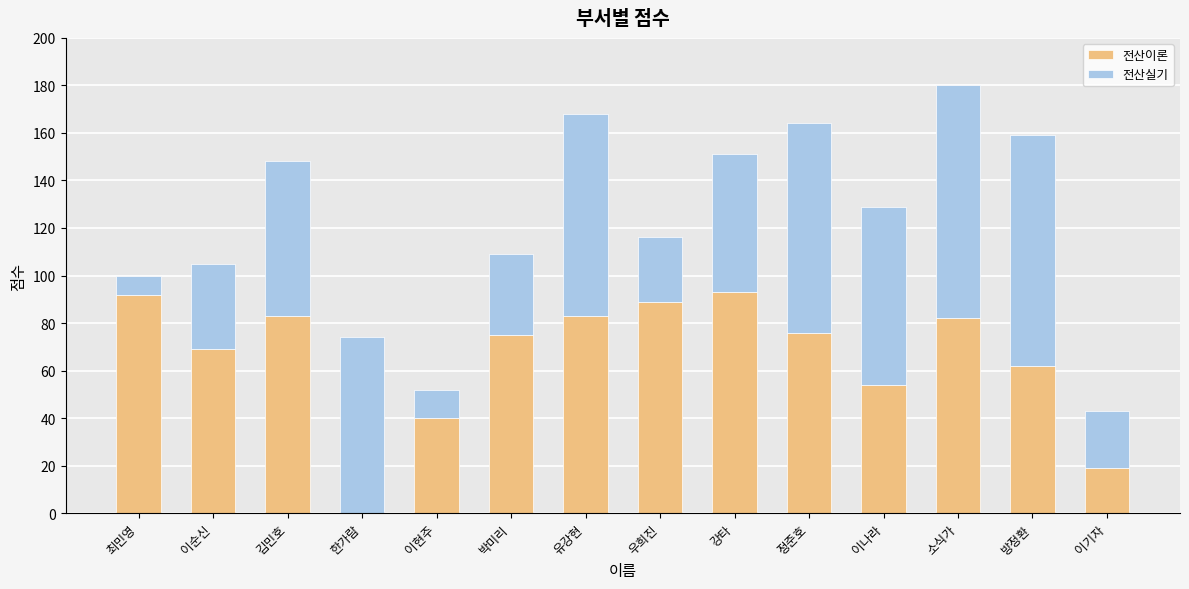

What is the average value of the 전산이론 series?

66